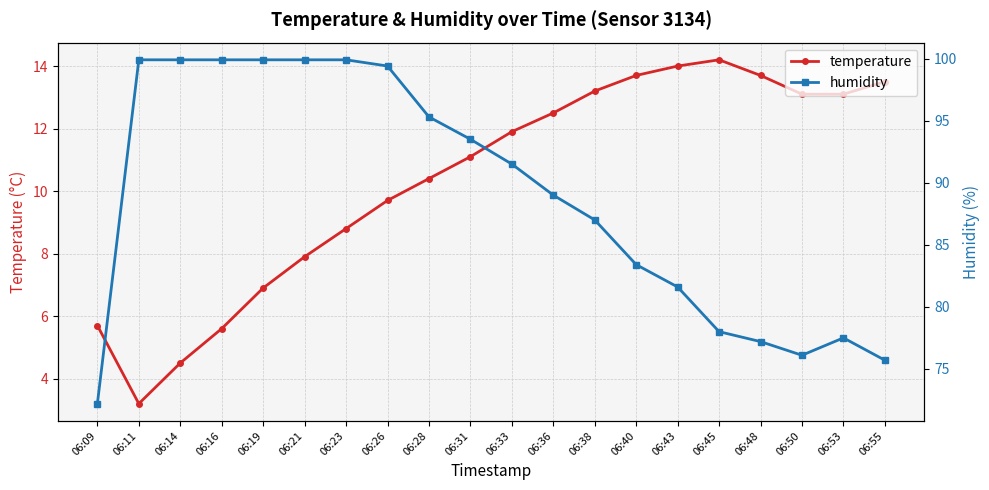

Is the value of humidity at 06:43 greater than the value of temperature at 06:11?

Yes